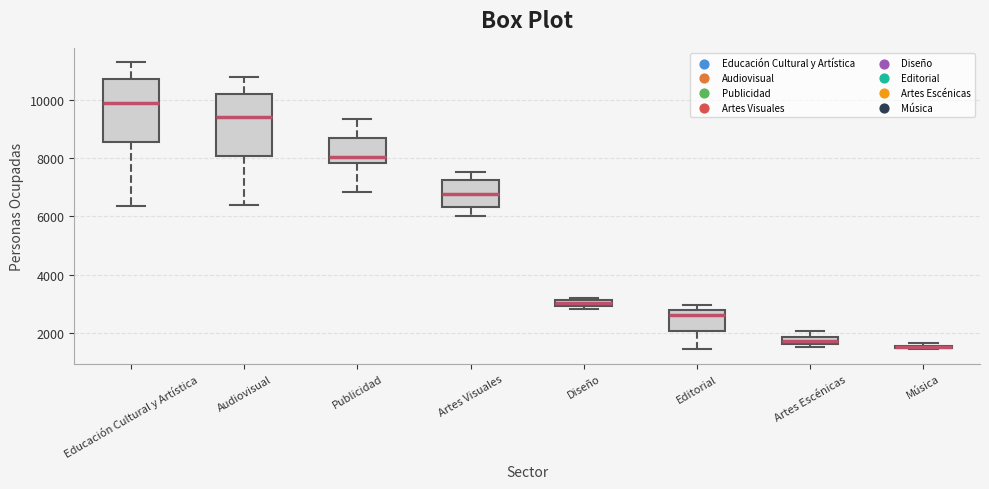

Where is the lower edge of the box for Música on the y-axis? The values are not printed on the chart, so give them approximately, as read against the axis.

1400